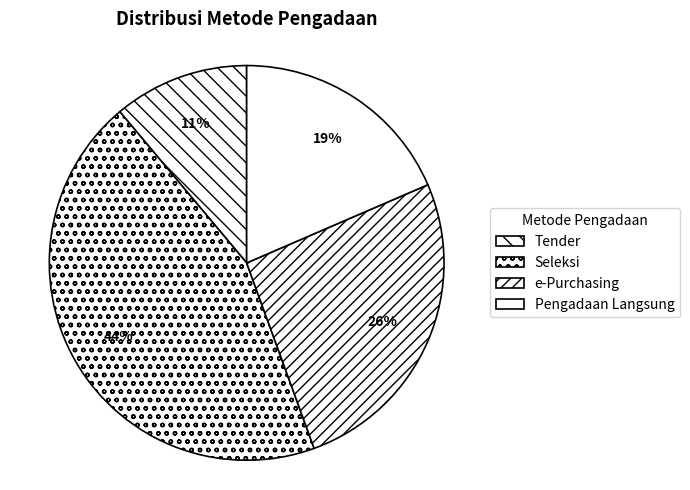

Which slice is the largest?

Seleksi